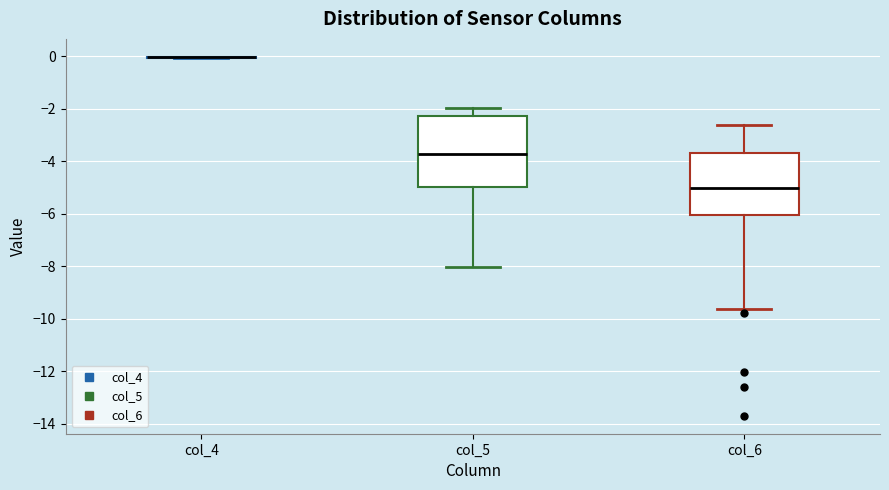

Reading left to right, read every box against the y-axis: the position of its median line, the range the box covers, and the ends of its whiskers. The values are not printed on the chart, so give them approximately, as read against the axis.

col_4: box collapsed to a line at 0.0, whiskers 0.0 to 0.0
col_5: median -3.8, box -5.0 to -2.2, whiskers -8.0 to -2.0
col_6: median -5.0, box -6.0 to -3.6, whiskers -9.6 to -2.6